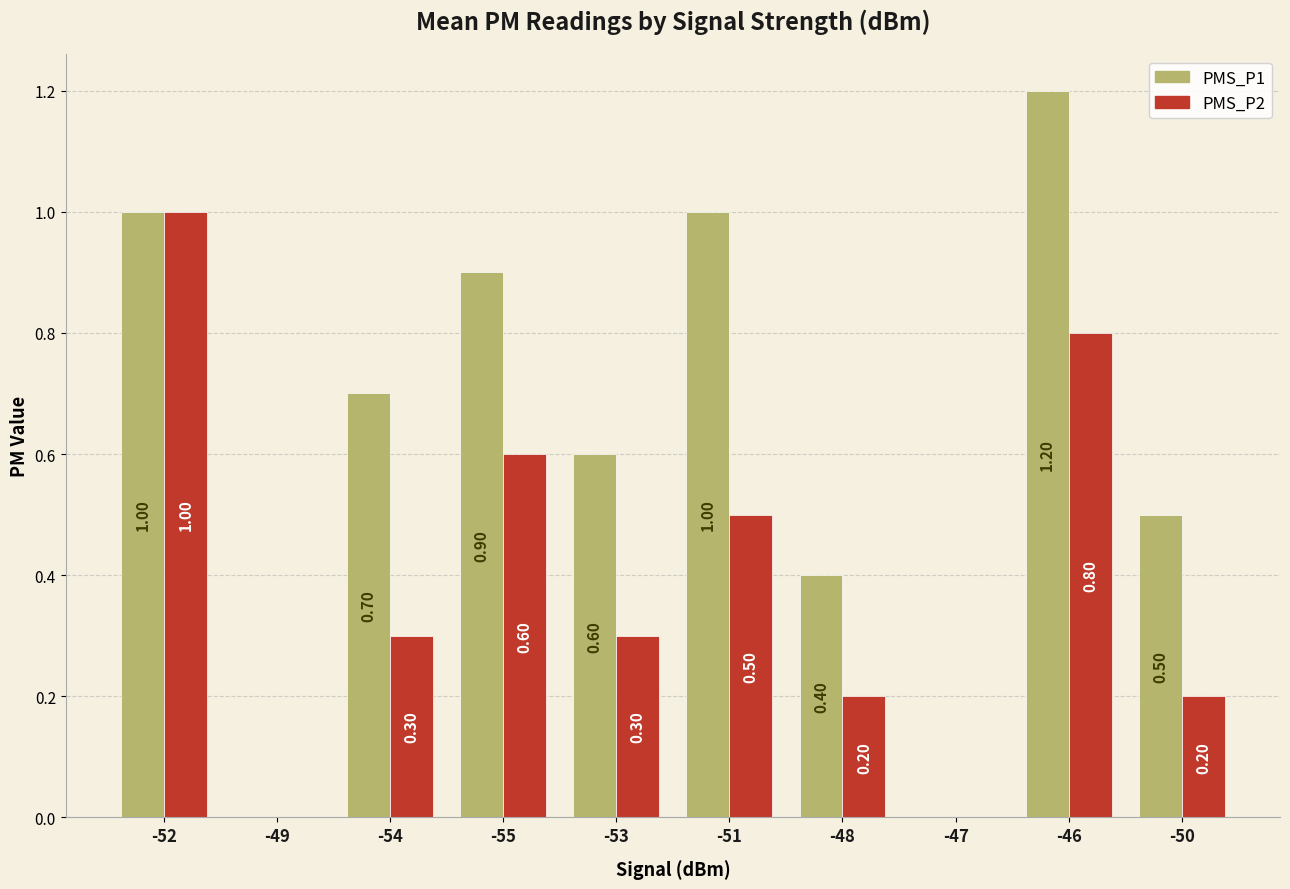

What is the sum of the PMS_P1 values at -53 and -50?

1.1